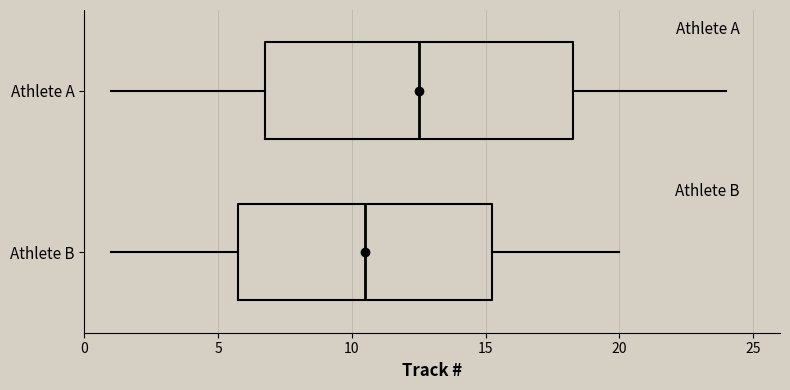

Which box's median line is the furthest to the right?

Athlete A